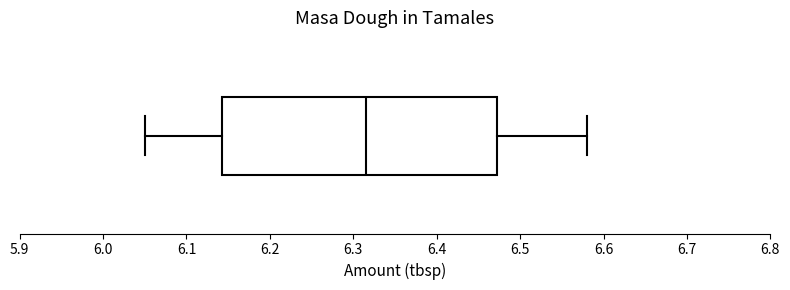

Read this box plot against the x-axis: the position of the median line, the range covered by the box, and the ends of both whiskers. The values are not printed on the chart, so give them approximately, as read against the axis.

median 6.32, box 6.14 to 6.47, whiskers 6.05 to 6.58